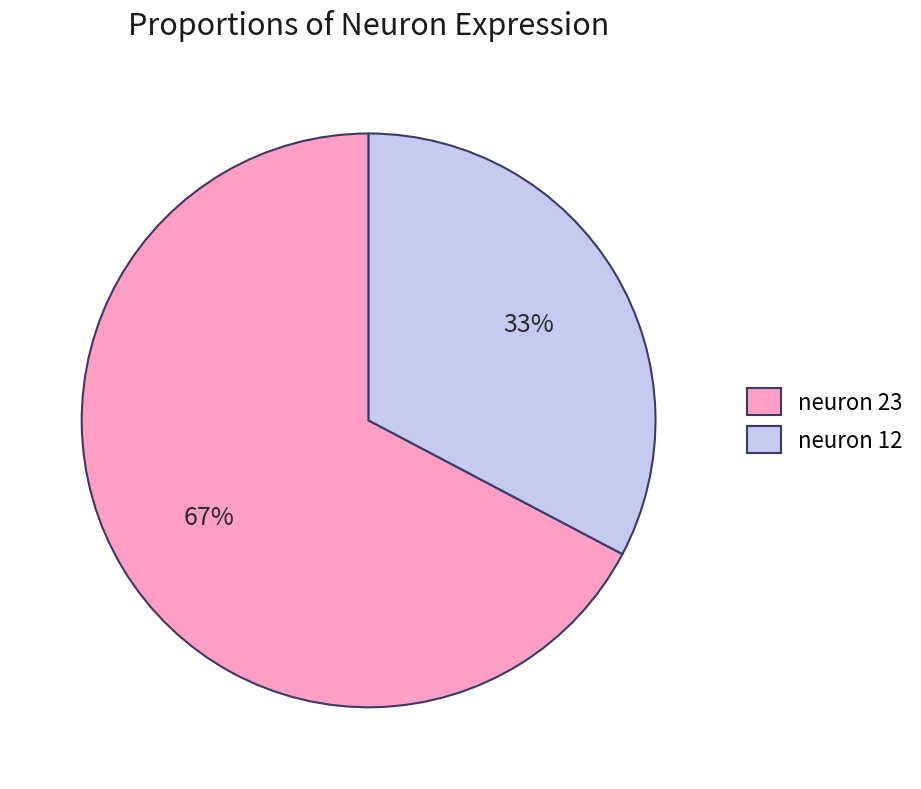

Which category accounts for the majority?

neuron 23